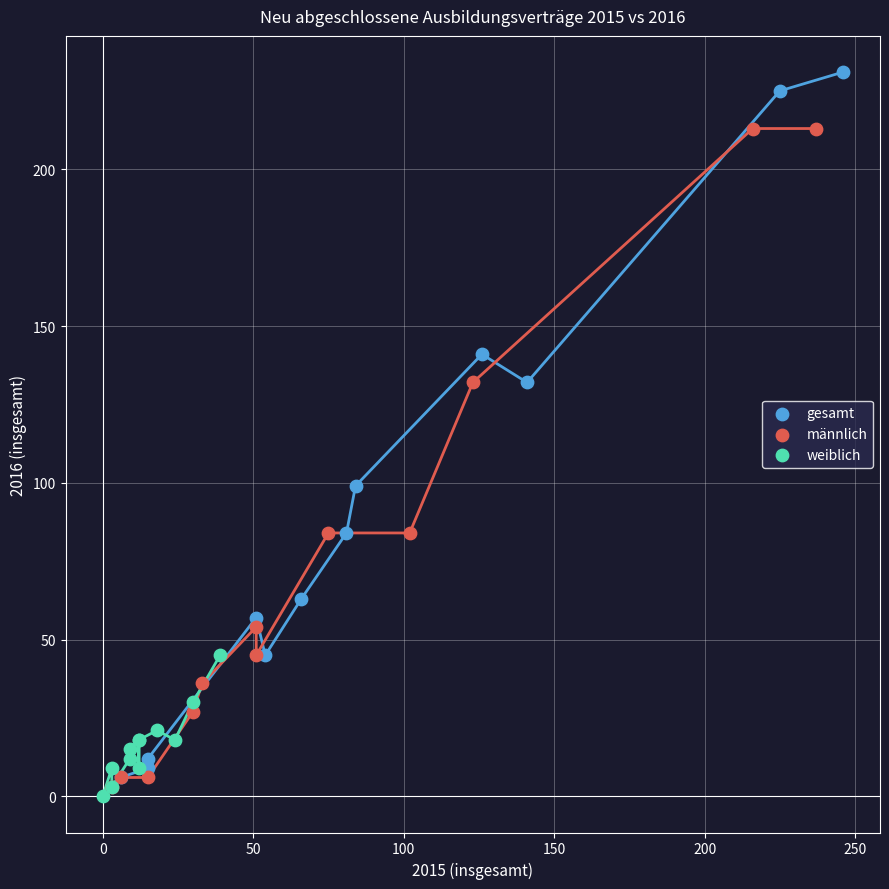

Which series contains the lowest Y value?

weiblich